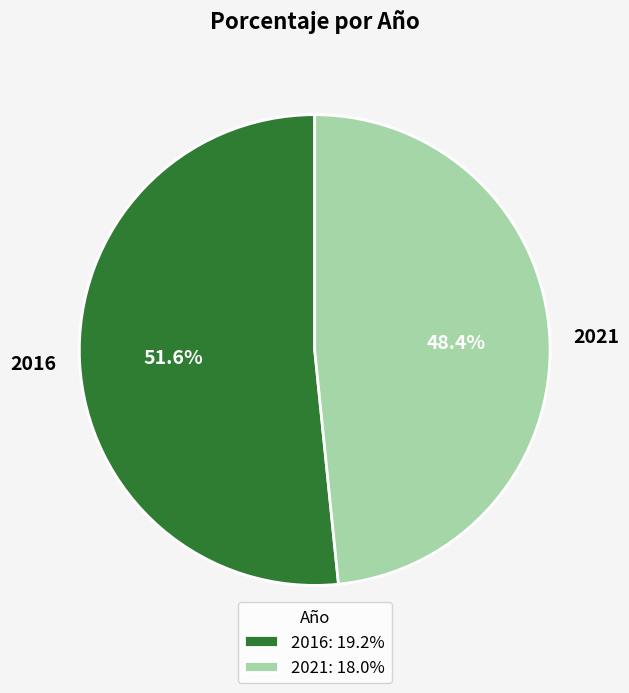

How many segments does this pie chart have?

2